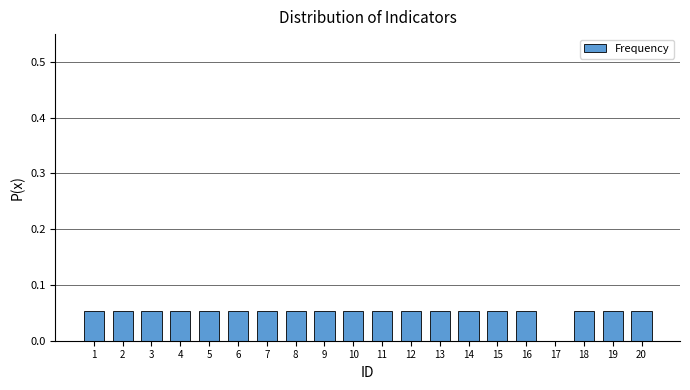

What is the sum of all values?

1.0